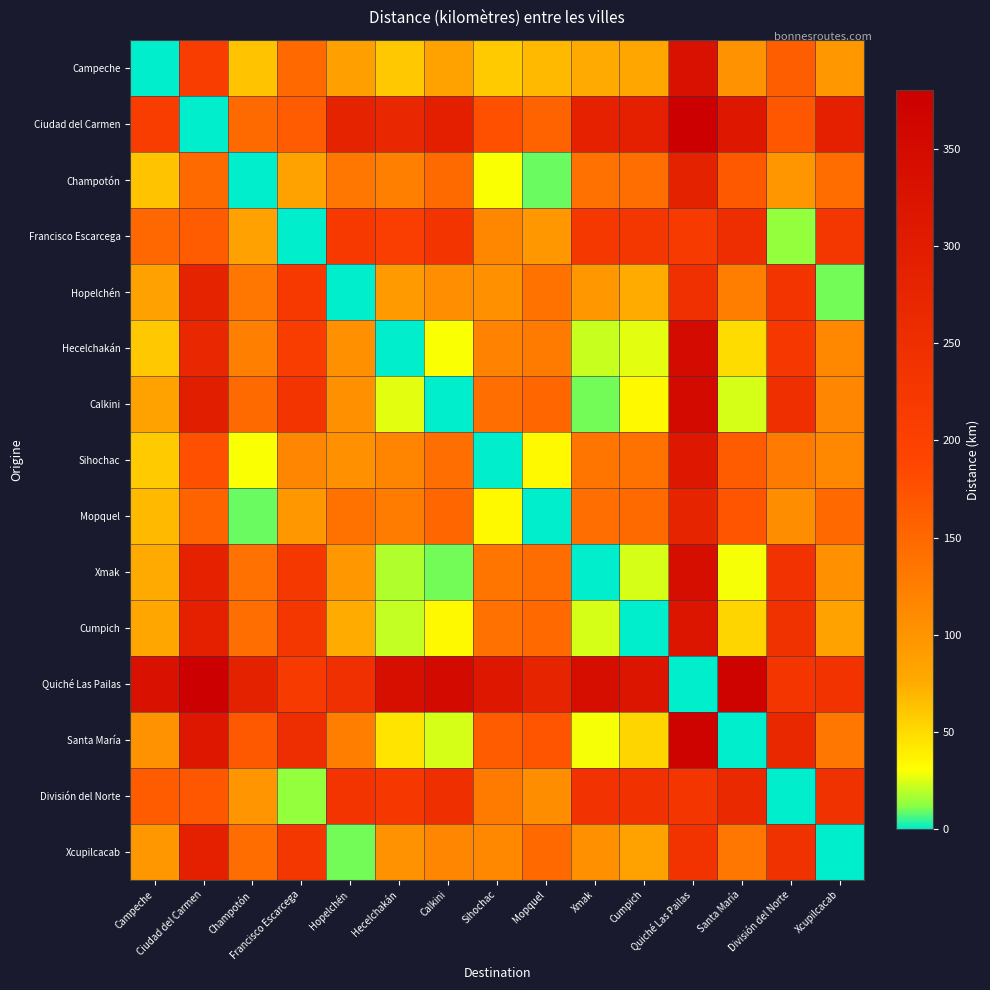

Reading right to left, extract all data points from this chart.

Campeche: Xcupilcacab=97	División del Norte=161	Santa María=103	Quiché Las Pailas=331	Cumpich=80	Xmak=76	Mopquel=67	Sihochac=58	Calkini=84	Hecelchakán=60	Hopelchén=87	Francisco Escarcega=148	Champotón=63	Ciudad del Carmen=209	Campeche=0
Ciudad del Carmen: Xcupilcacab=290	División del Norte=169	Santa María=312	Quiché Las Pailas=380	Cumpich=289	Xmak=285	Mopquel=155	Sihochac=176	Calkini=293	Hecelchakán=269	Hopelchén=280	Francisco Escarcega=164	Champotón=147	Ciudad del Carmen=0	Campeche=209
Champotón: Xcupilcacab=144	División del Norte=98	Santa María=166	Quiché Las Pailas=283	Cumpich=143	Xmak=139	Mopquel=9	Sihochac=30	Calkini=147	Hecelchakán=123	Hopelchén=134	Francisco Escarcega=85	Champotón=0	Ciudad del Carmen=147	Campeche=63
Francisco Escarcega: Xcupilcacab=229	División del Norte=14	Santa María=251	Quiché Las Pailas=217	Cumpich=228	Xmak=225	Mopquel=95	Sihochac=115	Calkini=233	Hecelchakán=208	Hopelchén=219	Francisco Escarcega=0	Champotón=86	Ciudad del Carmen=164	Campeche=149
Hopelchén: Xcupilcacab=10	División del Norte=232	Santa María=124	Quiché Las Pailas=245	Cumpich=75	Xmak=95	Mopquel=138	Sihochac=104	Calkini=106	Hecelchakán=93	Hopelchén=0	Francisco Escarcega=219	Champotón=134	Ciudad del Carmen=280	Campeche=86
Hecelchakán: Xcupilcacab=114	División del Norte=222	Santa María=49	Quiché Las Pailas=348	Cumpich=26	Xmak=22	Mopquel=128	Sihochac=119	Calkini=30	Hecelchakán=0	Hopelchén=104	Francisco Escarcega=209	Champotón=123	Ciudad del Carmen=270	Campeche=60
Calkini: Xcupilcacab=116	División del Norte=246	Santa María=24	Quiché Las Pailas=350	Cumpich=34	Xmak=10	Mopquel=152	Sihochac=143	Calkini=0	Hecelchakán=26	Hopelchén=105	Francisco Escarcega=233	Champotón=147	Ciudad del Carmen=294	Campeche=84
Sihochac: Xcupilcacab=114	División del Norte=129	Santa María=162	Quiché Las Pailas=313	Cumpich=138	Xmak=135	Mopquel=34	Sihochac=0	Calkini=143	Hecelchakán=118	Hopelchén=104	Francisco Escarcega=116	Champotón=30	Ciudad del Carmen=176	Campeche=59
Mopquel: Xcupilcacab=148	División del Norte=108	Santa María=170	Quiché Las Pailas=277	Cumpich=147	Xmak=143	Mopquel=0	Sihochac=34	Calkini=151	Hecelchakán=127	Hopelchén=138	Francisco Escarcega=95	Champotón=9	Ciudad del Carmen=155	Campeche=67
Xmak: Xcupilcacab=105	División del Norte=238	Santa María=29	Quiché Las Pailas=340	Cumpich=24	Xmak=0	Mopquel=144	Sihochac=135	Calkini=10	Hecelchakán=18	Hopelchén=95	Francisco Escarcega=225	Champotón=139	Ciudad del Carmen=286	Campeche=76
Cumpich: Xcupilcacab=85	División del Norte=242	Santa María=53	Quiché Las Pailas=320	Cumpich=0	Xmak=24	Mopquel=148	Sihochac=139	Calkini=34	Hecelchakán=21	Hopelchén=75	Francisco Escarcega=229	Champotón=143	Ciudad del Carmen=290	Campeche=80
Quiché Las Pailas: Xcupilcacab=235	División del Norte=230	Santa María=369	Quiché Las Pailas=0	Cumpich=320	Xmak=340	Mopquel=277	Sihochac=313	Calkini=350	Hecelchakán=337	Hopelchén=245	Francisco Escarcega=217	Champotón=284	Ciudad del Carmen=380	Campeche=331
Santa María: Xcupilcacab=134	División del Norte=265	Santa María=0	Quiché Las Pailas=369	Cumpich=53	Xmak=29	Mopquel=171	Sihochac=162	Calkini=24	Hecelchakán=45	Hopelchén=124	Francisco Escarcega=252	Champotón=166	Ciudad del Carmen=313	Campeche=103
División del Norte: Xcupilcacab=242	División del Norte=0	Santa María=264	Quiché Las Pailas=230	Cumpich=241	Xmak=238	Mopquel=108	Sihochac=128	Calkini=246	Hecelchakán=221	Hopelchén=232	Francisco Escarcega=14	Champotón=99	Ciudad del Carmen=169	Campeche=162
Xcupilcacab: Xcupilcacab=0	División del Norte=242	Santa María=134	Quiché Las Pailas=235	Cumpich=85	Xmak=105	Mopquel=148	Sihochac=114	Calkini=116	Hecelchakán=103	Hopelchén=10	Francisco Escarcega=229	Champotón=144	Ciudad del Carmen=290	Campeche=97